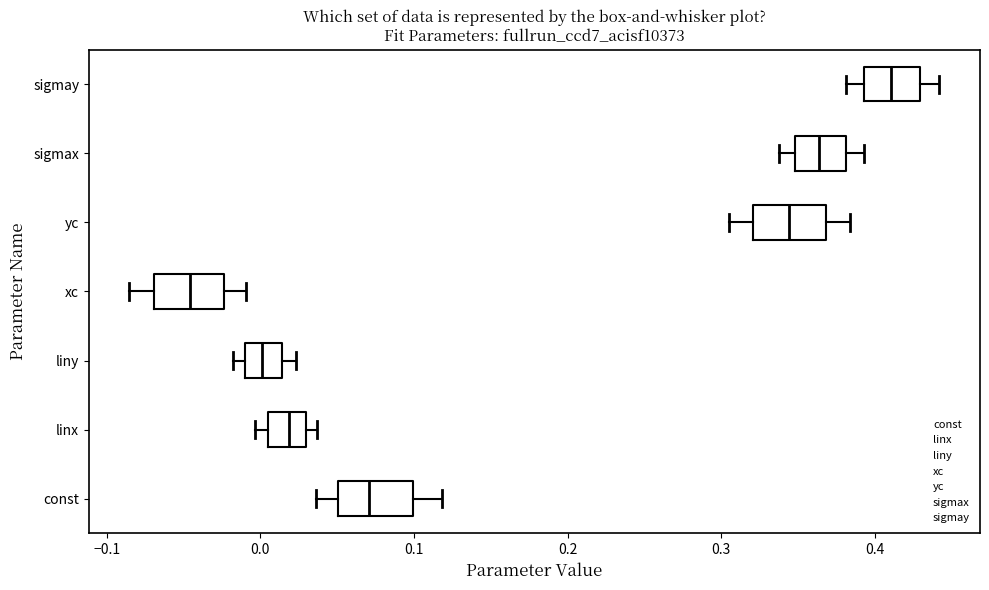

Reading bottom to top, read every box against the x-axis: the position of its median line, the range the box covers, and the ends of its whiskers. The values are not printed on the chart, so give them approximately, as read against the axis.

const: median 0.07, box 0.05 to 0.10, whiskers 0.04 to 0.12
linx: median 0.02, box 0.01 to 0.03, whiskers 0.00 to 0.04
liny: median 0.00, box -0.01 to 0.01, whiskers -0.02 to 0.02
xc: median -0.05, box -0.07 to -0.02, whiskers -0.09 to -0.01
yc: median 0.34, box 0.32 to 0.37, whiskers 0.31 to 0.38
sigmax: median 0.36, box 0.35 to 0.38, whiskers 0.34 to 0.39
sigmay: median 0.41, box 0.39 to 0.43, whiskers 0.38 to 0.44